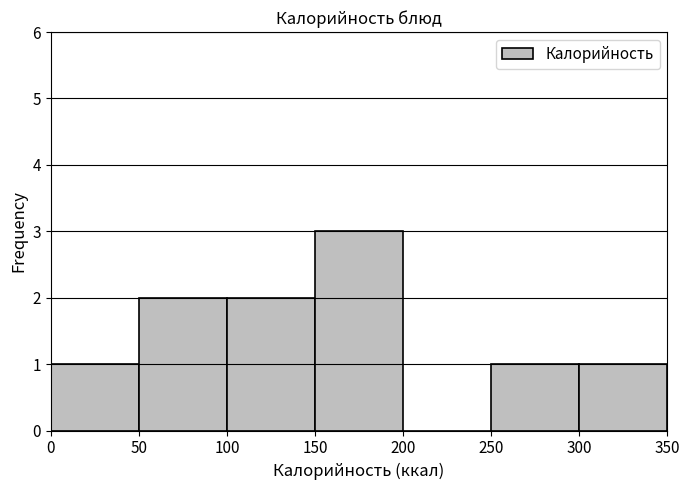

How tall is the bar that spans 250 to 300 on the x-axis? The values are not printed on the chart, so give them approximately, as read against the axis.

1